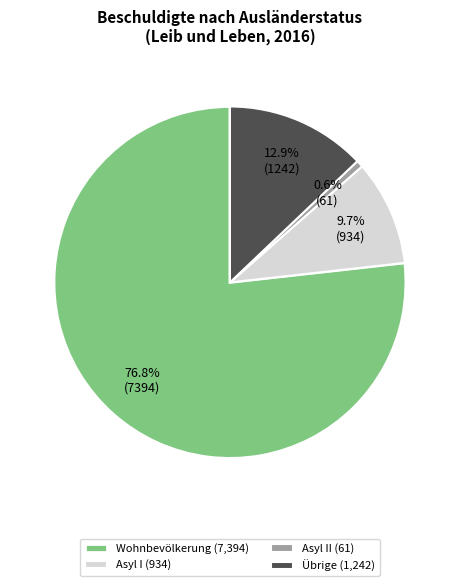

What percentage is NOT represented by Übrige (1,242)?

87.1%